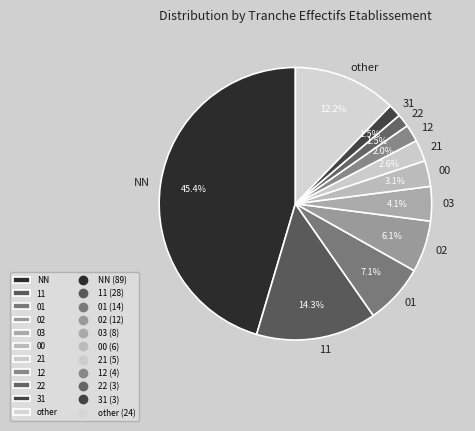

To the nearest percent, what is the combined percentage of other and 00?

15%